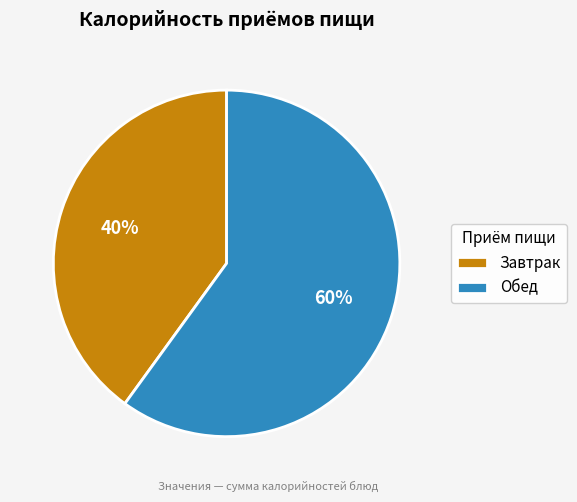

Rank the categories by value from highest to lowest.

Обед, Завтрак